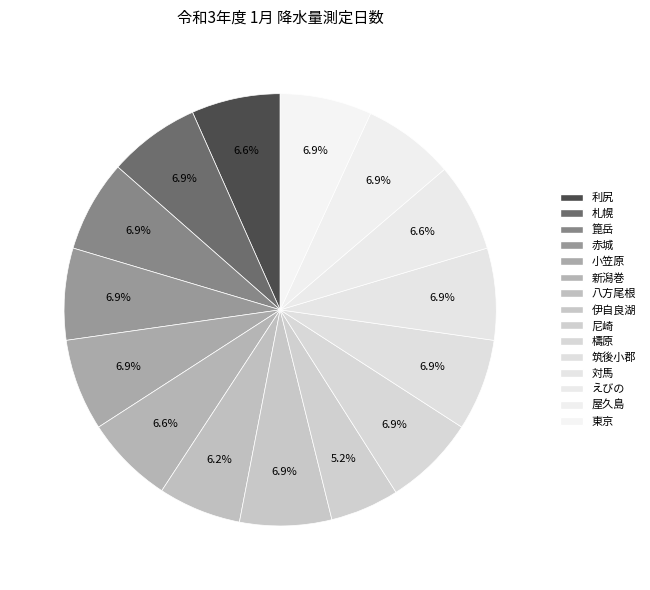

What percentage is the 箟岳 slice, to the nearest percent?

7%